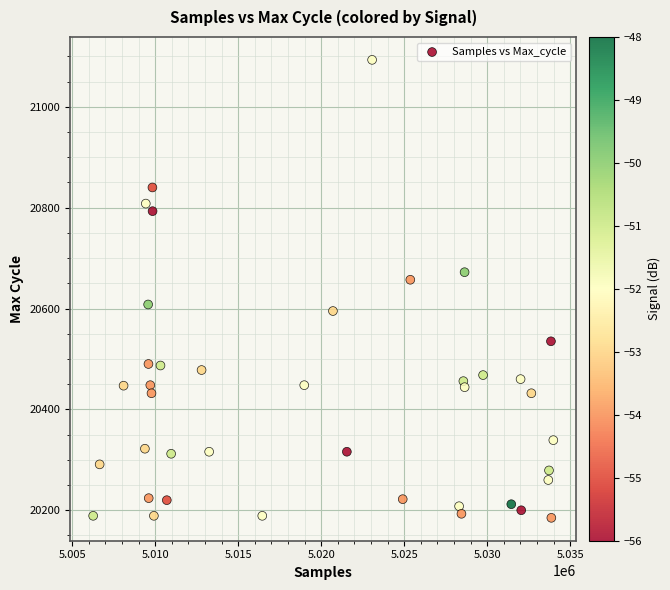

What is the range of X values (max minus min)?

27729